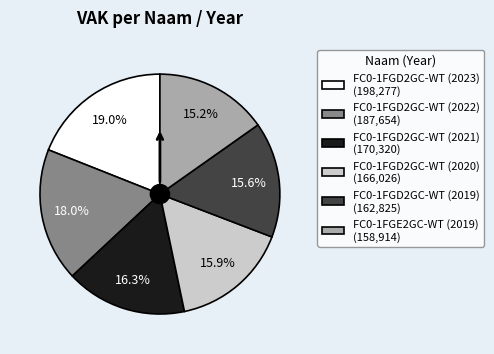

To the nearest percent, what is the difference between the FC0-1FGD2GC-WT (2021) and FC0-1FGD2GC-WT (2022) slice percentages?

2%